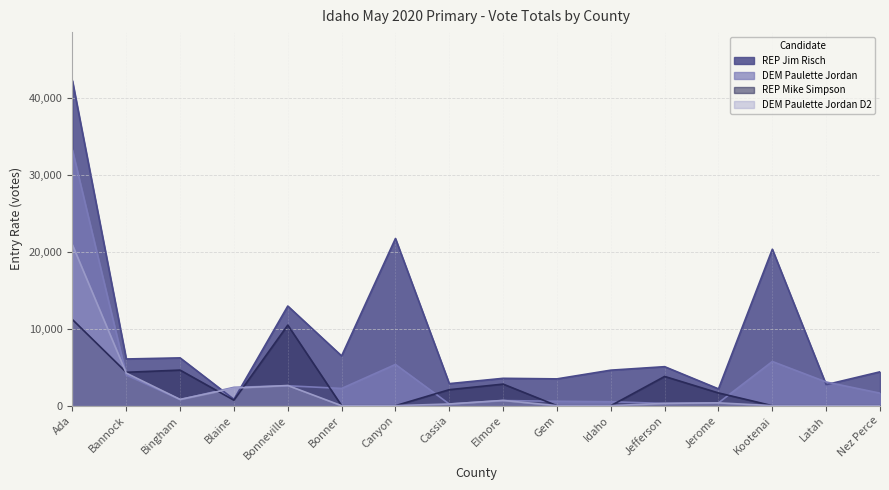

Which category has the highest value across all series?

Ada